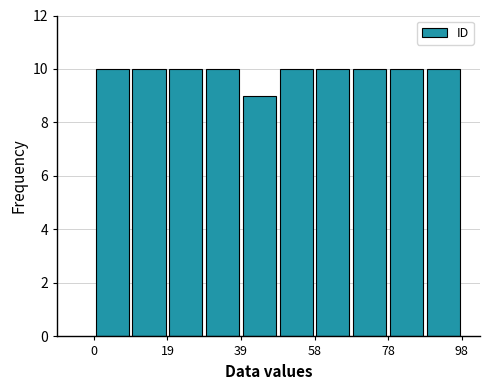

How tall is the bar that spans 39.2 to 49.0 on the x-axis? Neither the bar edges nor the heights are printed on the chart, so give them approximately, as read against the axes.

9